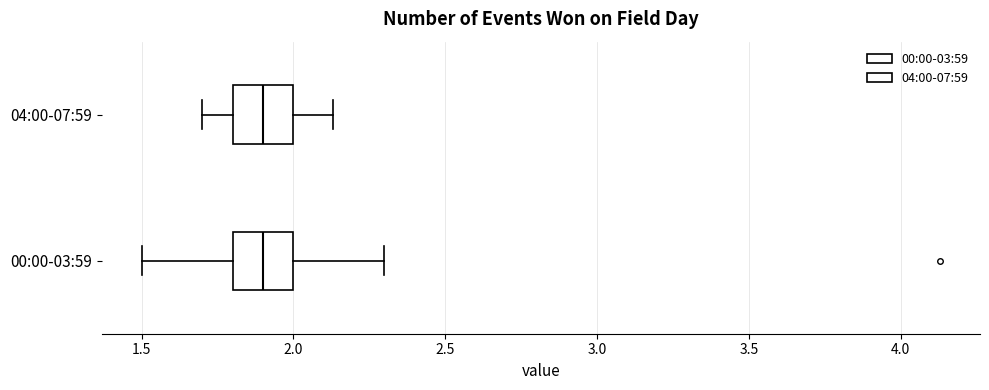

Reading bottom to top, read every box against the x-axis: the position of its median line, the range the box covers, and the ends of its whiskers. The values are not printed on the chart, so give them approximately, as read against the axis.

00:00-03:59: median 1.90, box 1.80 to 2.00, whiskers 1.50 to 2.30
04:00-07:59: median 1.90, box 1.80 to 2.00, whiskers 1.70 to 2.15